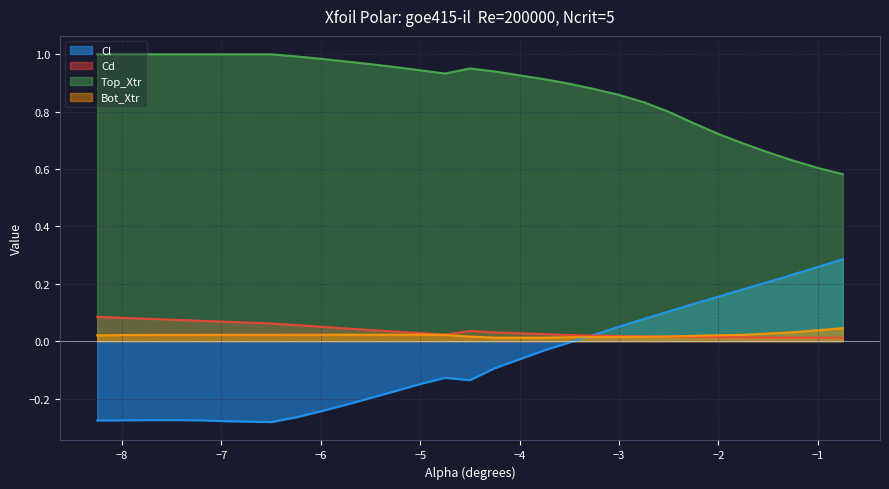

What is the difference between the second highest and minimum values in the Cl series?

0.5